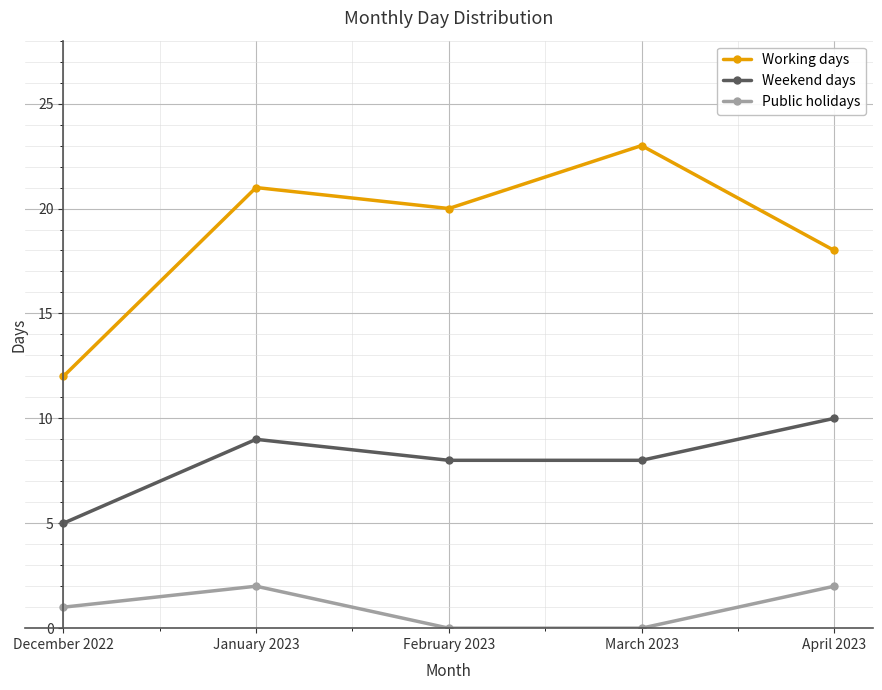

Reading left to right, what are all the values shown in this chart?

Working days: December 2022=12	January 2023=21	February 2023=20	March 2023=23	April 2023=18
Weekend days: December 2022=5	January 2023=9	February 2023=8	March 2023=8	April 2023=10
Public holidays: December 2022=1	January 2023=2	February 2023=0	March 2023=0	April 2023=2